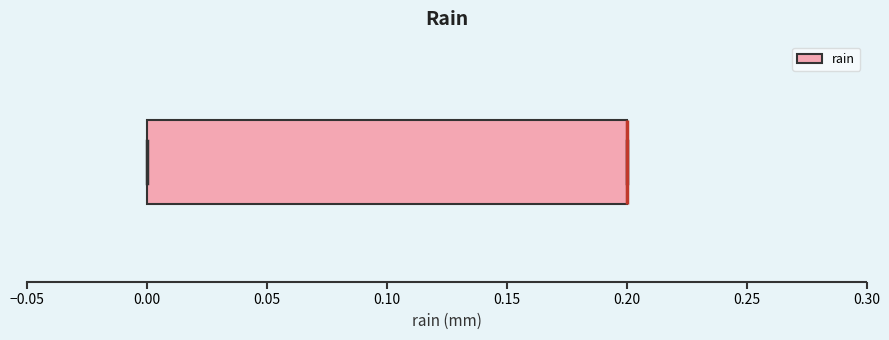

Read this box plot against the x-axis: the position of the median line, the range covered by the box, and the ends of both whiskers. The values are not printed on the chart, so give them approximately, as read against the axis.

median 0.2 (drawn on the box's right edge), box 0.0 to 0.2, whiskers 0.0 to 0.2